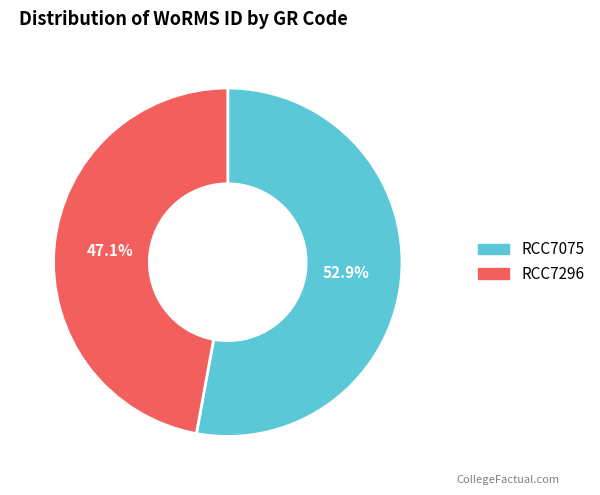

Is the sum of RCC7296 and RCC7075 greater than half?

Yes